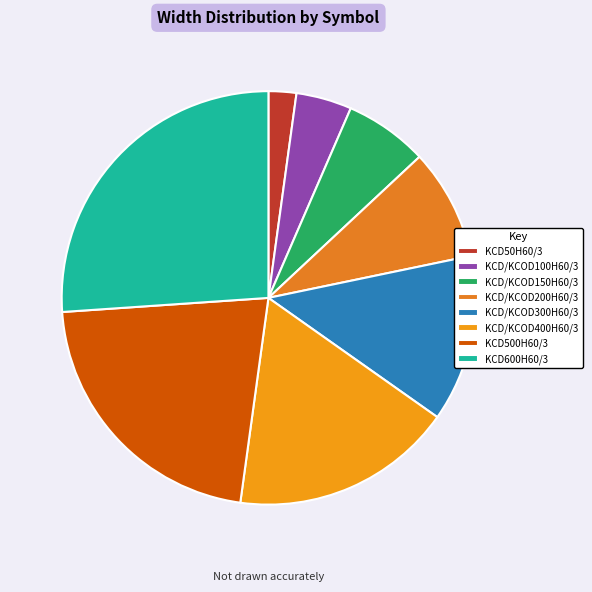

Which slice is the smallest?

KCD50H60/3